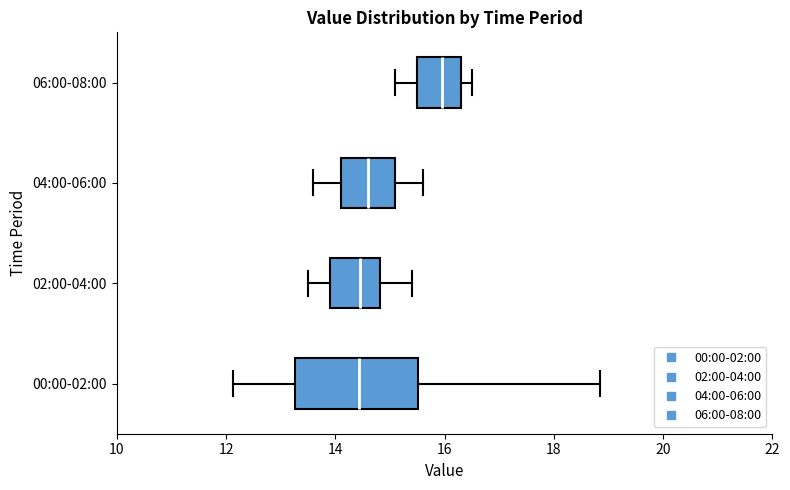

Reading bottom to top, transcribe this box plot: for each box, give where its median line is, the range the box spans, and where its two whiskers end, as read against the x-axis. The values are not printed on the chart, so give them approximately, as read against the axis.

00:00-02:00: median 14.4, box 13.2 to 15.6, whiskers 12.2 to 18.8
02:00-04:00: median 14.4, box 14.0 to 14.8, whiskers 13.6 to 15.4
04:00-06:00: median 14.6, box 14.2 to 15.2, whiskers 13.6 to 15.6
06:00-08:00: median 16.0, box 15.6 to 16.4, whiskers 15.2 to 16.6